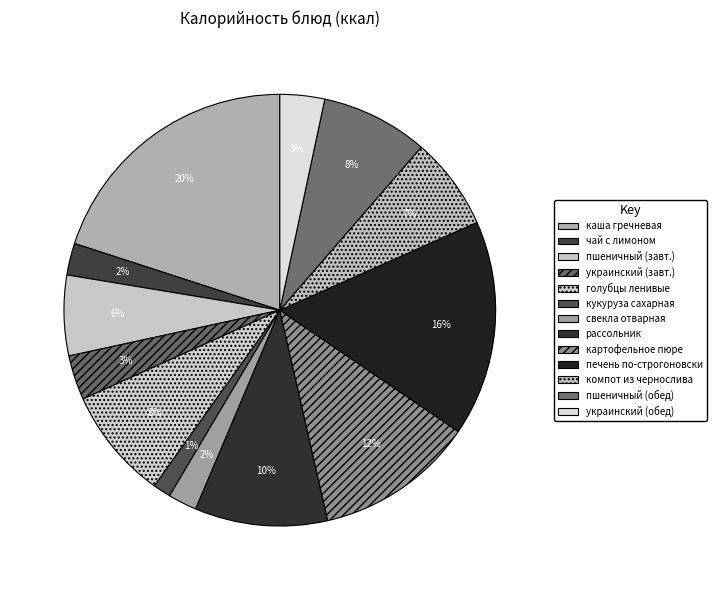

How many segments does this pie chart have?

13